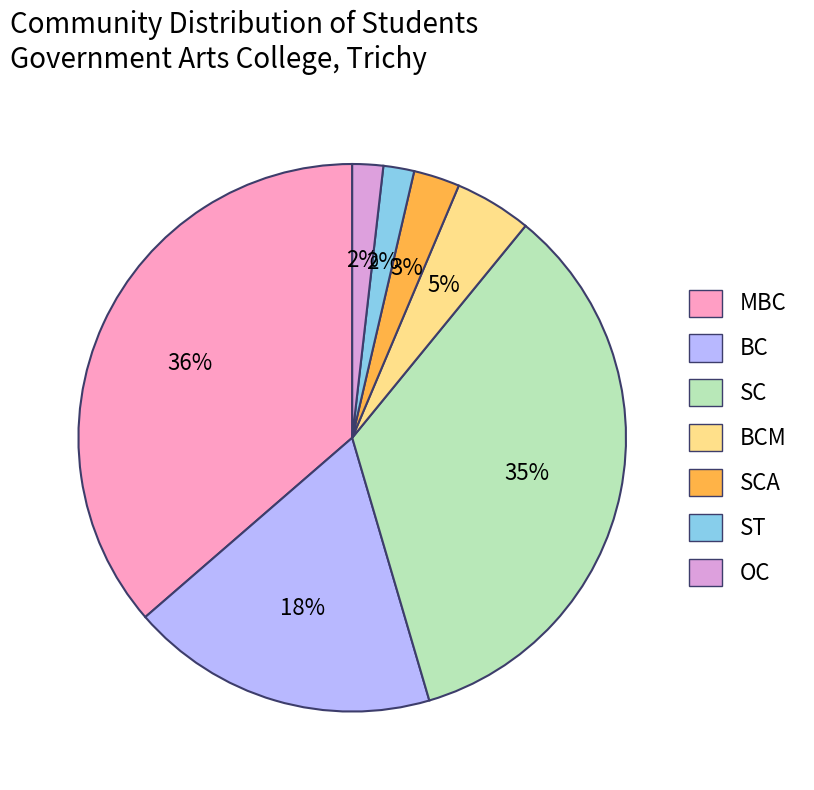

What percentage is the ST slice, to the nearest percent?

2%